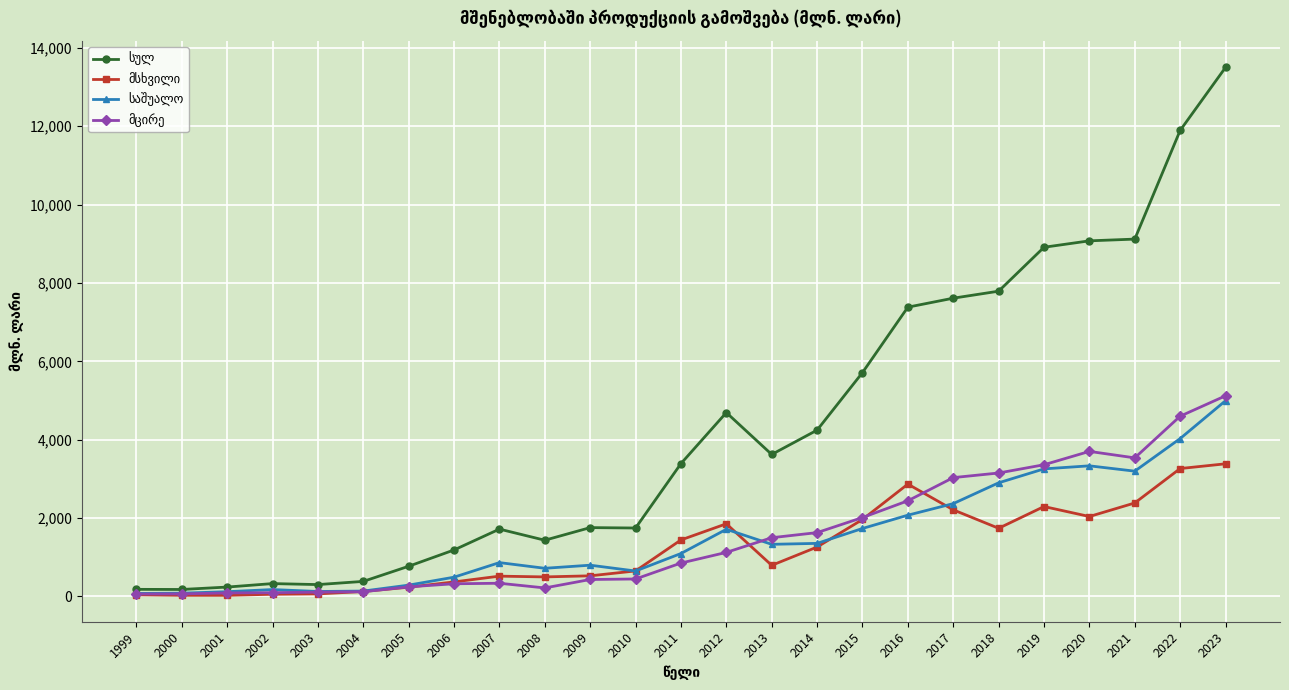

What is the spread (max minus min) of values at 2016?

5308.1